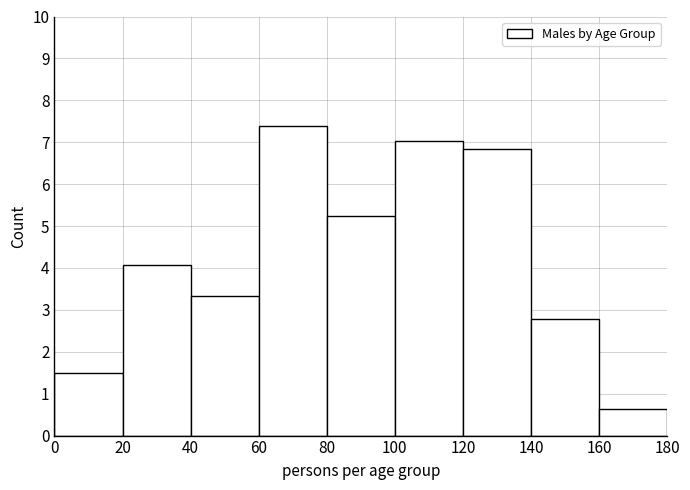

Reading left to right, list every bar in this chart as the range it spans on the x-axis followed by its height. The values are not printed on the chart, so give them approximately, as read against the axis.

0 to 20: 1.5
20 to 40: 4.1
40 to 60: 3.3
60 to 80: 7.4
80 to 100: 5.3
100 to 120: 7.0
120 to 140: 6.9
140 to 160: 2.8
160 to 180: 0.6